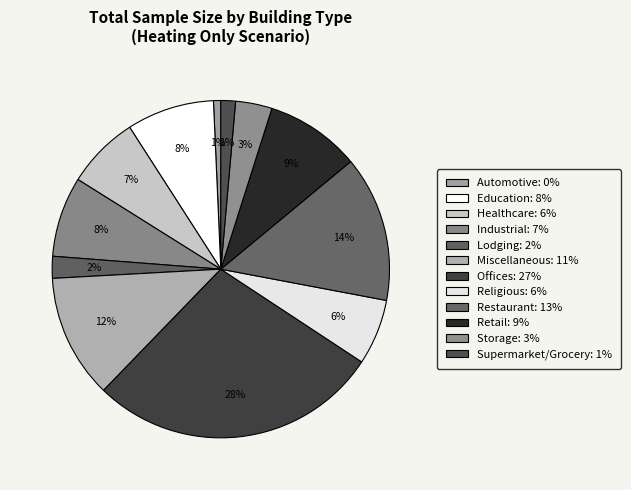

Count the number of slices in the pie.

12